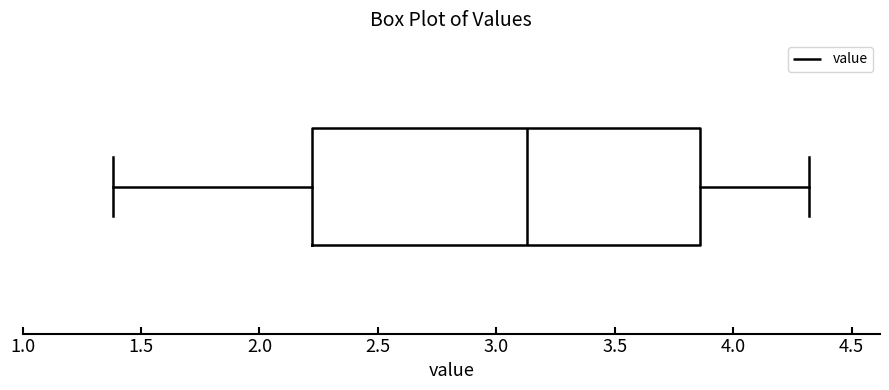

Where does the median line of the box sit on the x-axis? The values are not printed on the chart, so give them approximately, as read against the axis.

3.15